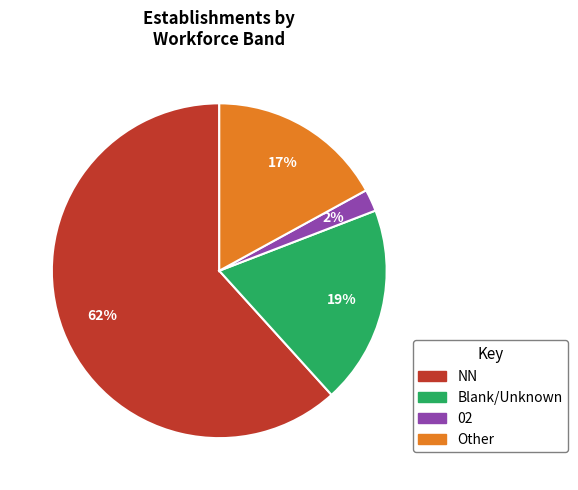

Do 02 and Blank/Unknown together represent more than half of the pie?

No